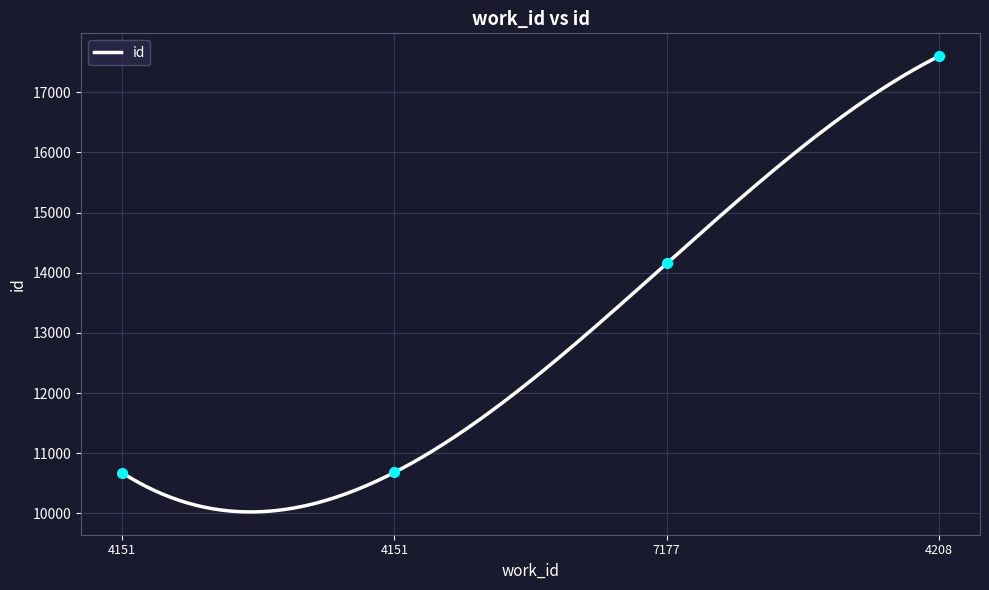

What value does the data have at 7177?

14154